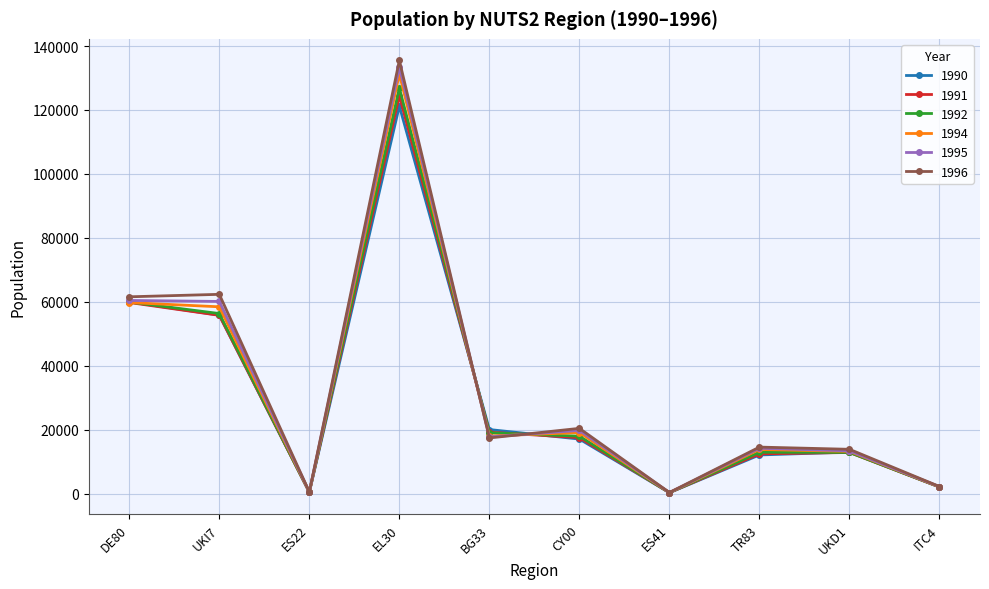

What is the label of the 4th point from the right?

ES41